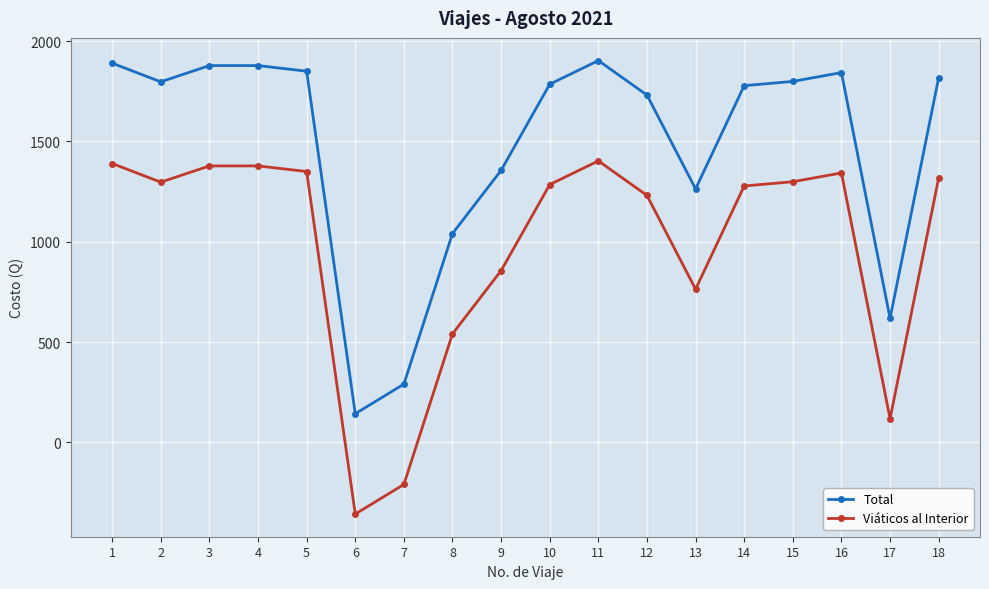

At which label does Total first exceed 1797?

1